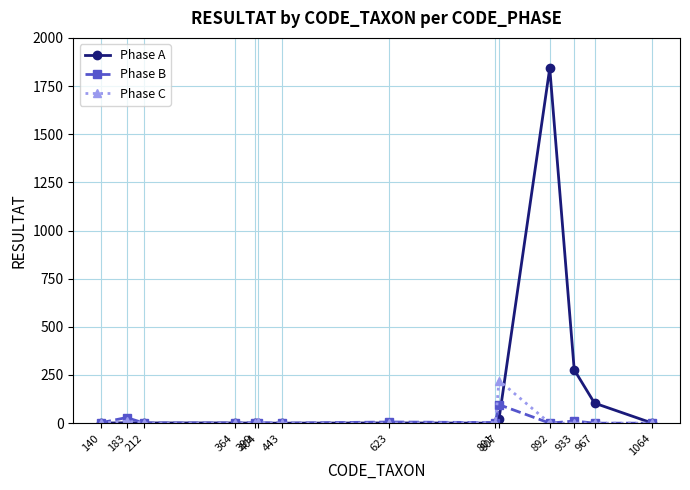

Is the value of Phase A at 892 greater than the value of Phase B at 183?

Yes